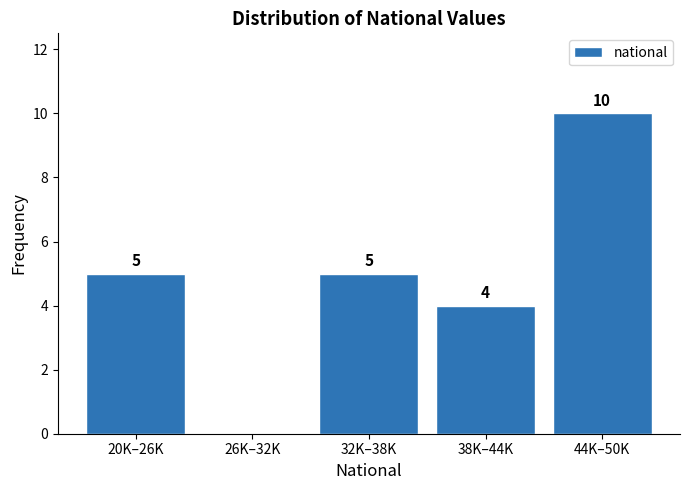

Reading right to left, what are all the values shown in this chart?

44K–50K=10	38K–44K=4	32K–38K=5	26K–32K=0	20K–26K=5